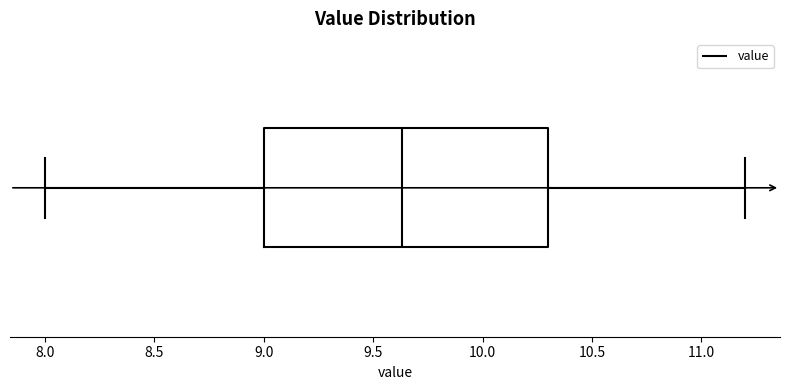

Transcribe this box plot: give where the median line is, the range the box spans, and where the two whiskers end, as read against the x-axis. The values are not printed on the chart, so give them approximately, as read against the axis.

median 9.65, box 9.00 to 10.30, whiskers 8.00 to 11.20